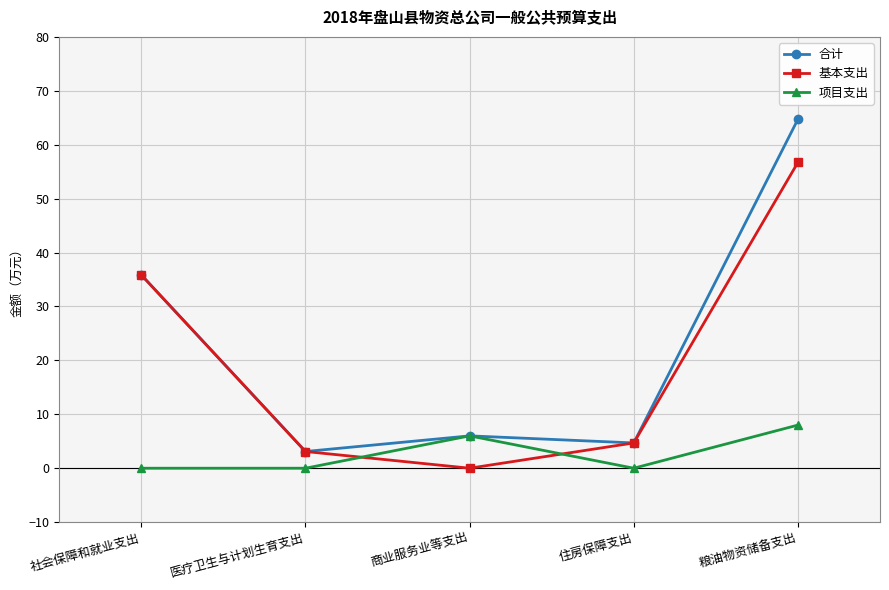

Does the chart display data point markers on the line(s)?

Yes